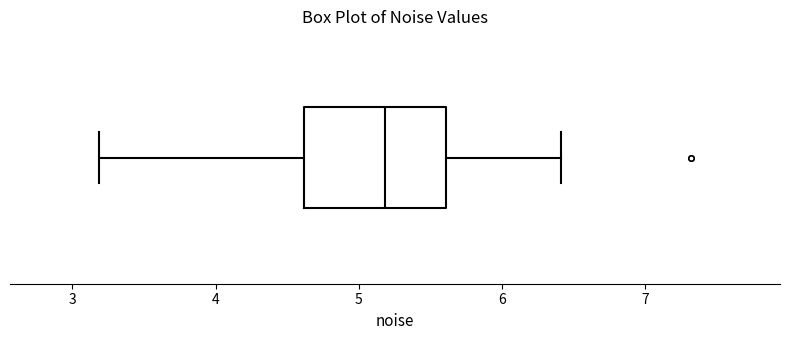

Where does the left whisker of the box end on the x-axis? The values are not printed on the chart, so give them approximately, as read against the axis.

3.2